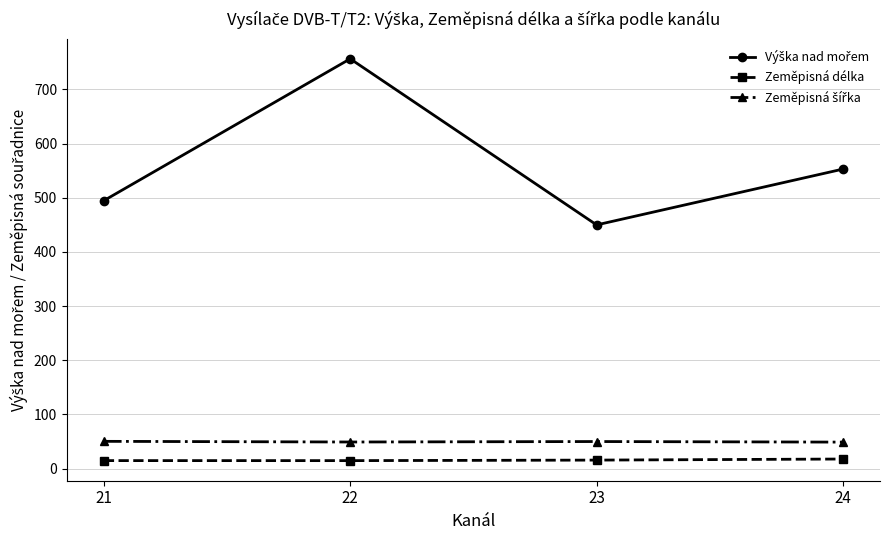

What is the maximum value for Zeměpisná délka?

17.7